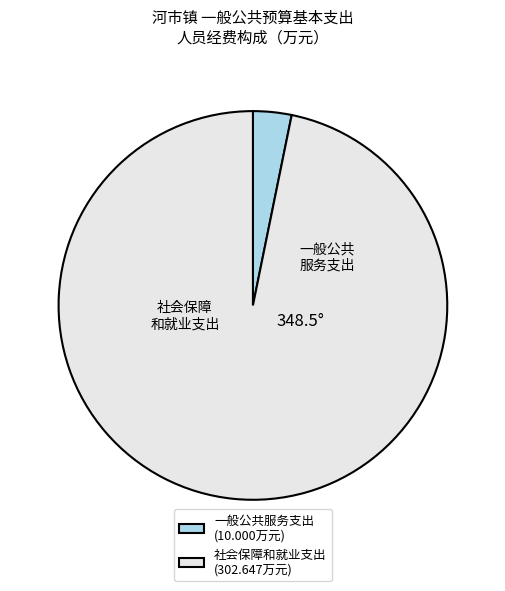

Combined, do 一般公共服务支出 (10.000万元) and 社会保障和就业支出 (302.647万元) account for over 50%?

Yes